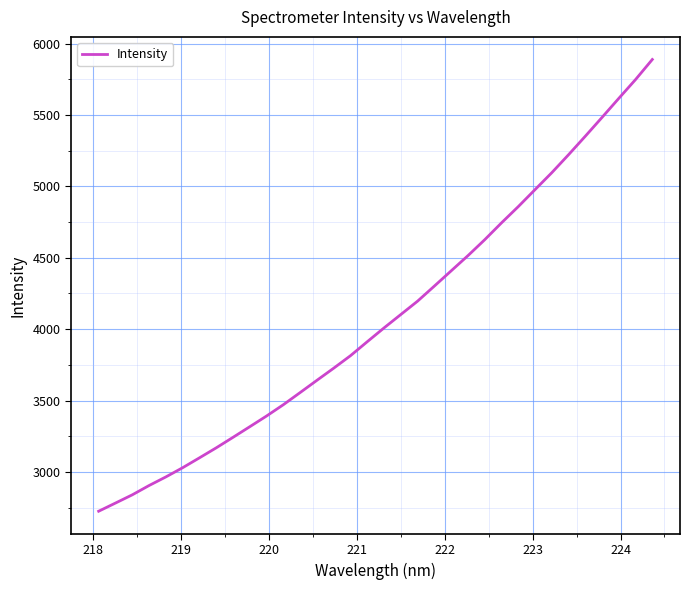

What is the sum of all values?

138733.3